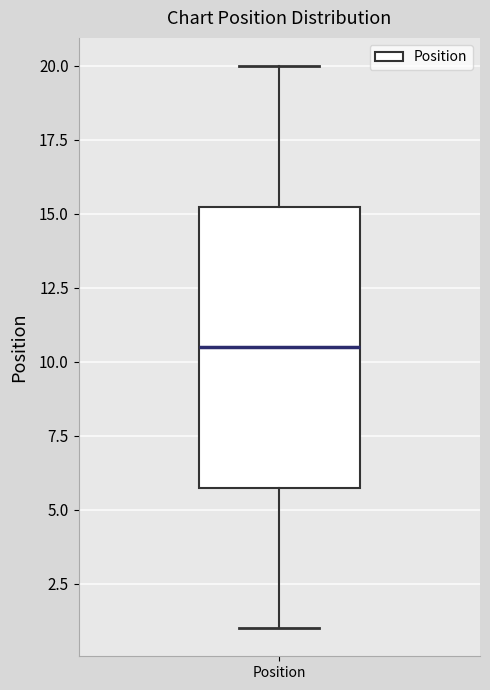

Transcribe this box plot: give where the median line is, the range the box spans, and where the two whiskers end, as read against the y-axis. The values are not printed on the chart, so give them approximately, as read against the axis.

median 10.5, box 6.0 to 15.5, whiskers 1.0 to 20.0